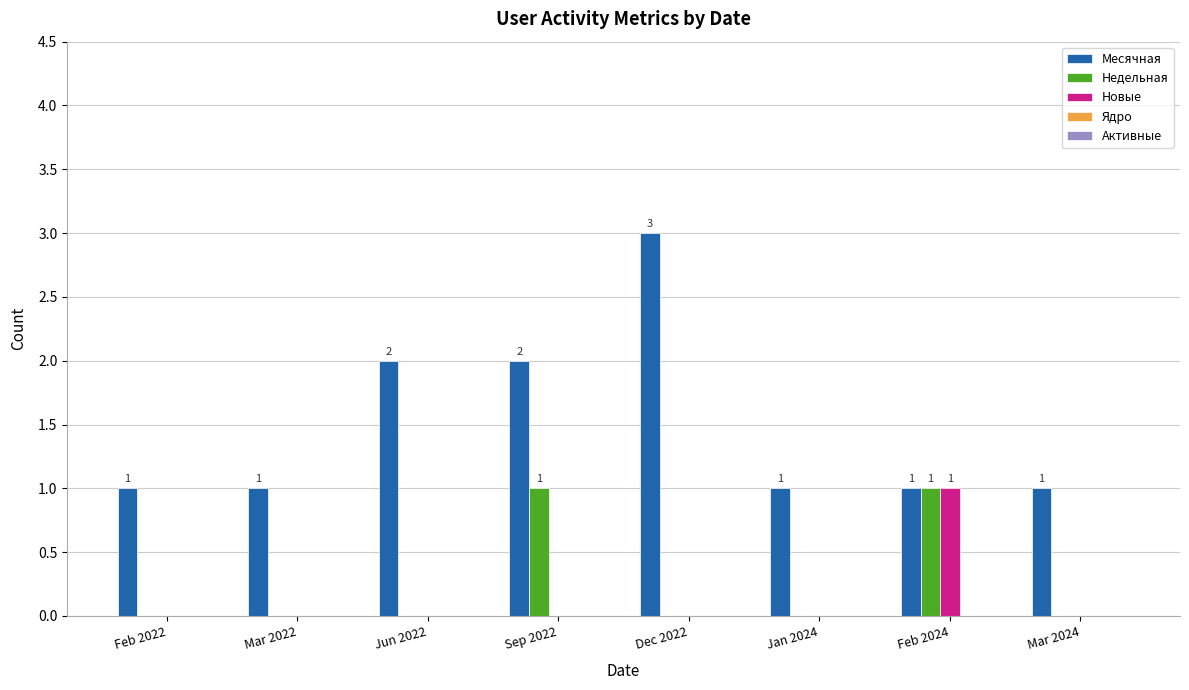

Is the value of Месячная at Mar 2024 greater than the value of Новые at Mar 2022?

Yes